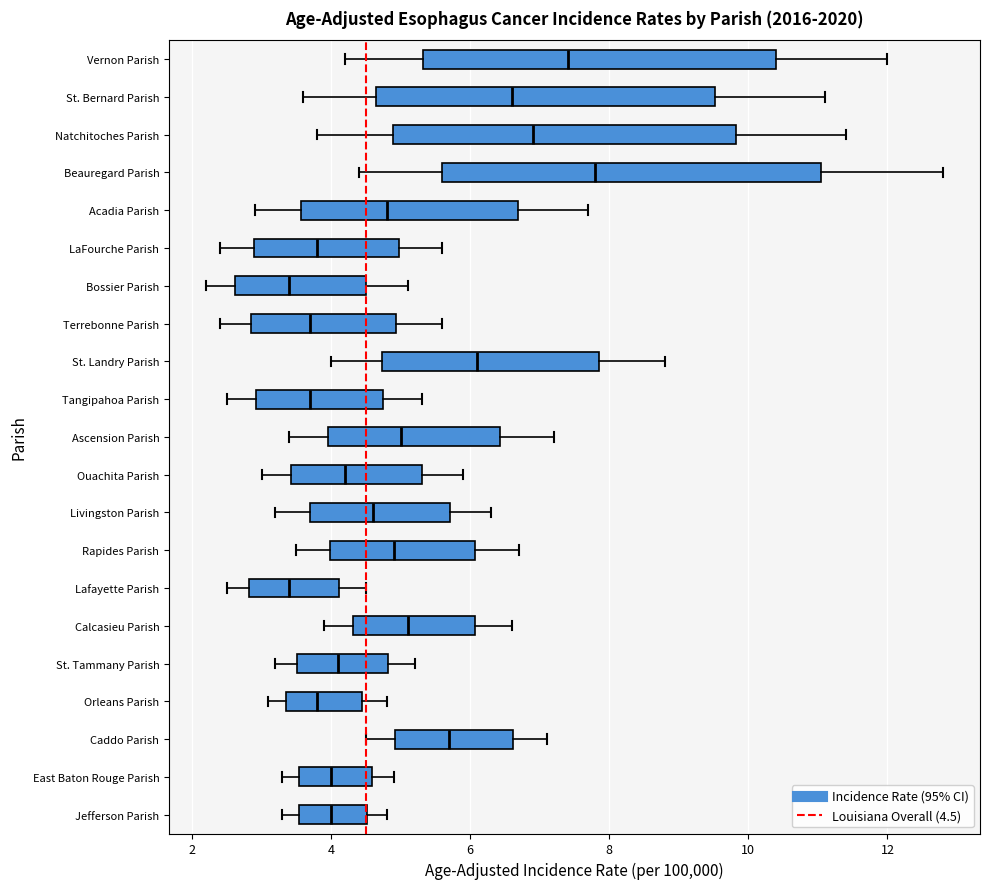

Reading bottom to top, read every box against the x-axis: the position of its median line, the range the box covers, and the ends of its whiskers. The values are not printed on the chart, so give them approximately, as read against the axis.

Jefferson Parish: median 4.0, box 3.6 to 4.6, whiskers 3.4 to 4.8
East Baton Rouge Parish: median 4.0, box 3.6 to 4.6, whiskers 3.4 to 5.0
Caddo Parish: median 5.8, box 5.0 to 6.6, whiskers 4.6 to 7.2
Orleans Parish: median 3.8, box 3.4 to 4.4, whiskers 3.2 to 4.8
St. Tammany Parish: median 4.2, box 3.6 to 4.8, whiskers 3.2 to 5.2
Calcasieu Parish: median 5.2, box 4.4 to 6.0, whiskers 4.0 to 6.6
Lafayette Parish: median 3.4, box 2.8 to 4.2, whiskers 2.6 to 4.6
Rapides Parish: median 5.0, box 4.0 to 6.0, whiskers 3.6 to 6.8
Livingston Parish: median 4.6, box 3.6 to 5.8, whiskers 3.2 to 6.4
Ouachita Parish: median 4.2, box 3.4 to 5.4, whiskers 3.0 to 6.0
Ascension Parish: median 5.0, box 4.0 to 6.4, whiskers 3.4 to 7.2
Tangipahoa Parish: median 3.8, box 3.0 to 4.8, whiskers 2.6 to 5.4
St. Landry Parish: median 6.2, box 4.8 to 7.8, whiskers 4.0 to 8.8
Terrebonne Parish: median 3.8, box 2.8 to 5.0, whiskers 2.4 to 5.6
Bossier Parish: median 3.4, box 2.6 to 4.6, whiskers 2.2 to 5.2
LaFourche Parish: median 3.8, box 2.8 to 5.0, whiskers 2.4 to 5.6
Acadia Parish: median 4.8, box 3.6 to 6.6, whiskers 3.0 to 7.8
Beauregard Parish: median 7.8, box 5.6 to 11.0, whiskers 4.4 to 12.8
Natchitoches Parish: median 7.0, box 4.8 to 9.8, whiskers 3.8 to 11.4
St. Bernard Parish: median 6.6, box 4.6 to 9.6, whiskers 3.6 to 11.2
Vernon Parish: median 7.4, box 5.4 to 10.4, whiskers 4.2 to 12.0